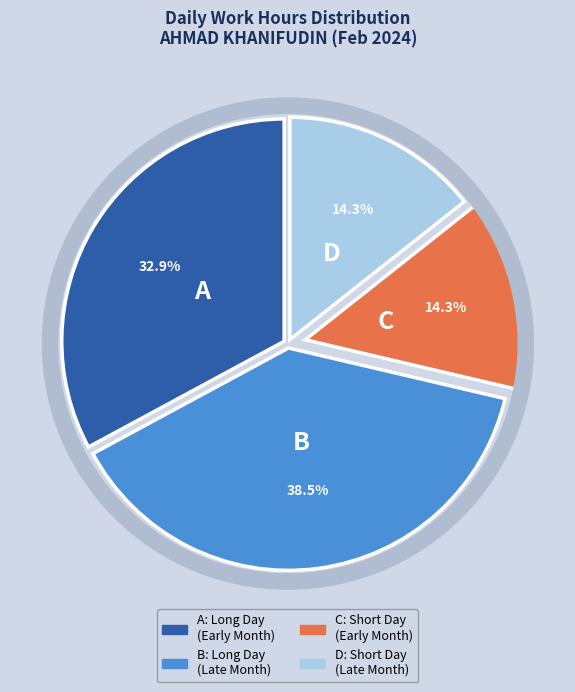

Does any single category account for the majority?

No